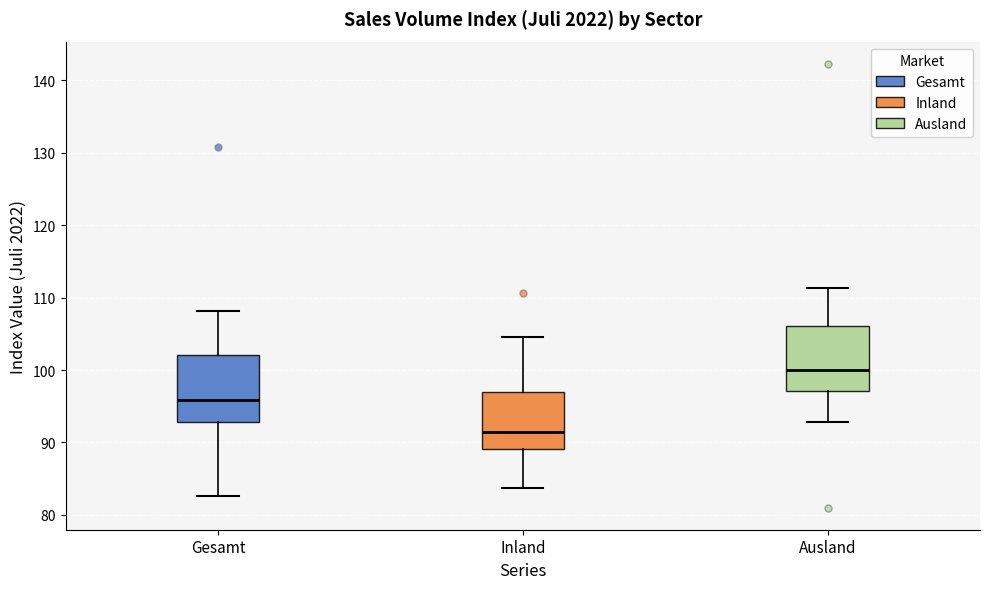

Reading left to right, transcribe this box plot: for each box, give where its median line is, the range the box spans, and where its two whiskers end, as read against the y-axis. The values are not printed on the chart, so give them approximately, as read against the axis.

Gesamt: median 96, box 93 to 102, whiskers 83 to 108
Inland: median 92, box 89 to 97, whiskers 84 to 105
Ausland: median 100, box 97 to 106, whiskers 93 to 111